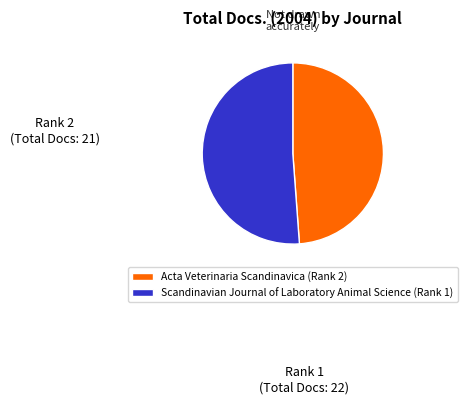

Which category accounts for the majority?

Scandinavian Journal of Laboratory Animal Science (Rank 1)